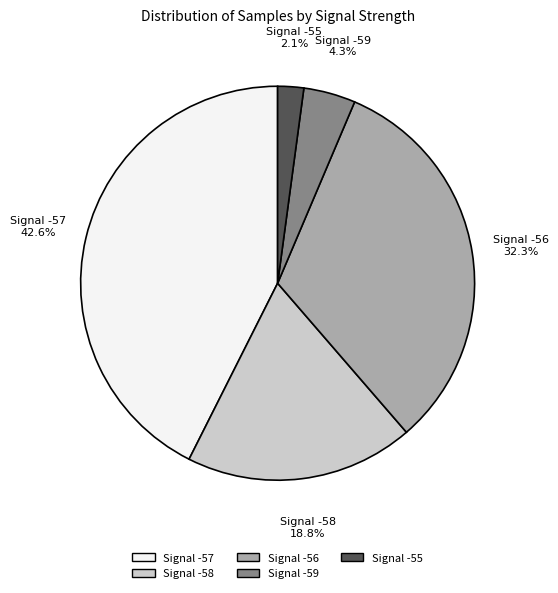

To the nearest percent, what portion does Signal -59 represent?

4%